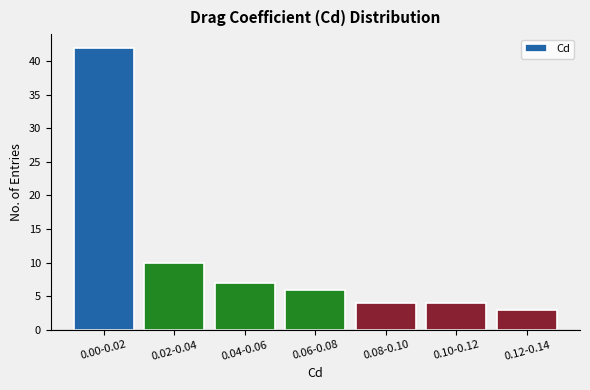

Reading left to right, what are all the values shown in this chart?

42	10	7	6	4	4	3